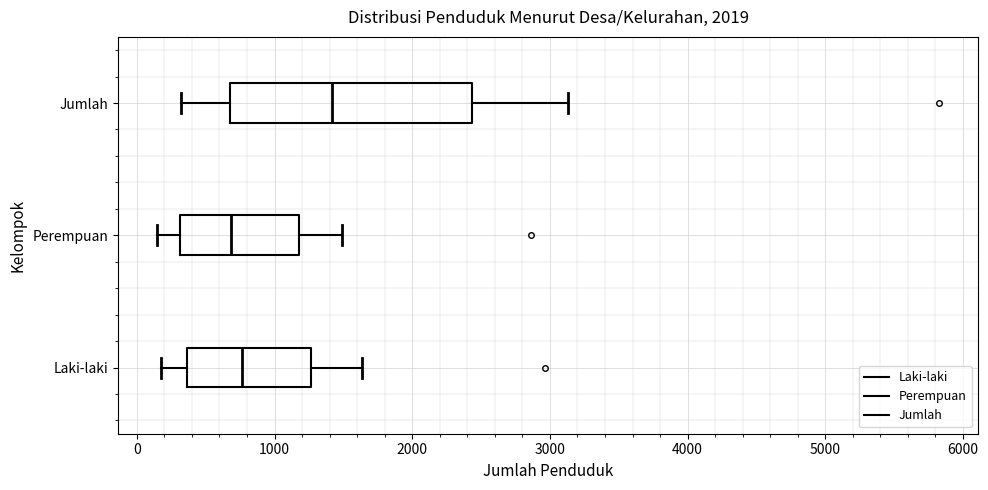

Which box is the widest, from its left edge to its right edge?

Jumlah